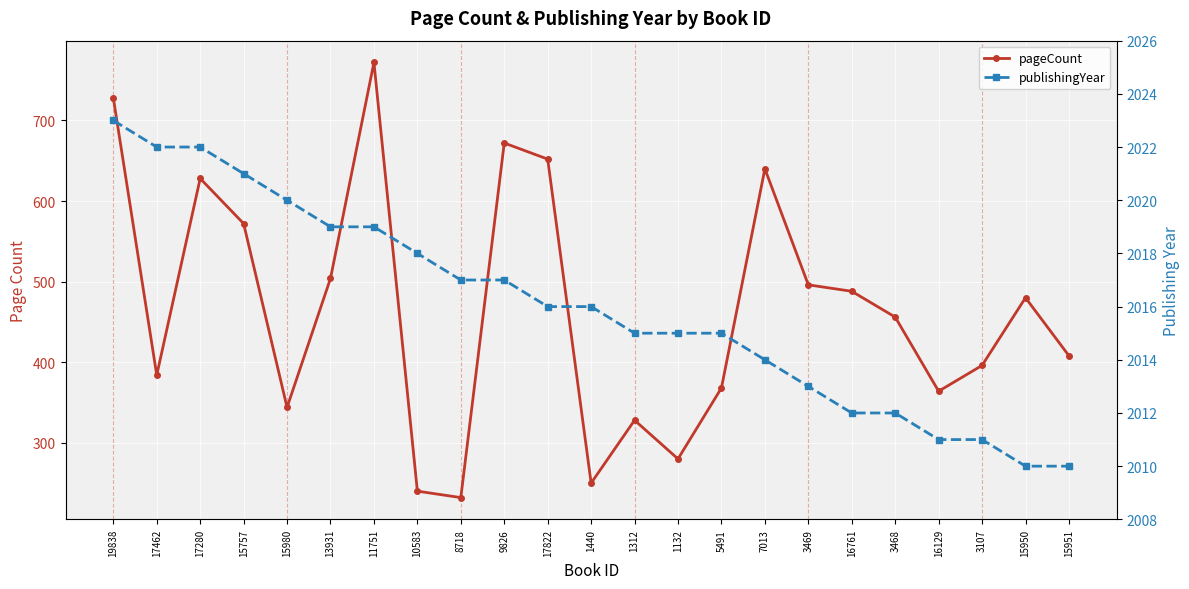

Which series has the widest spread of values?

pageCount